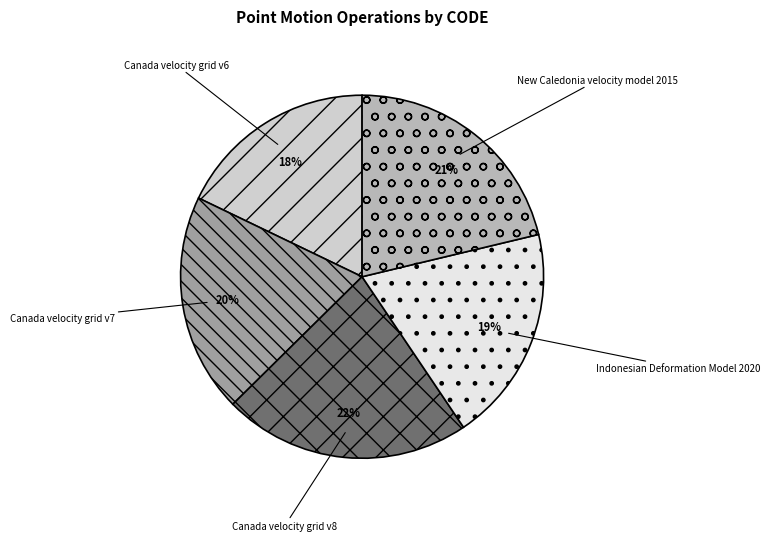

Is there a majority slice in this chart?

No